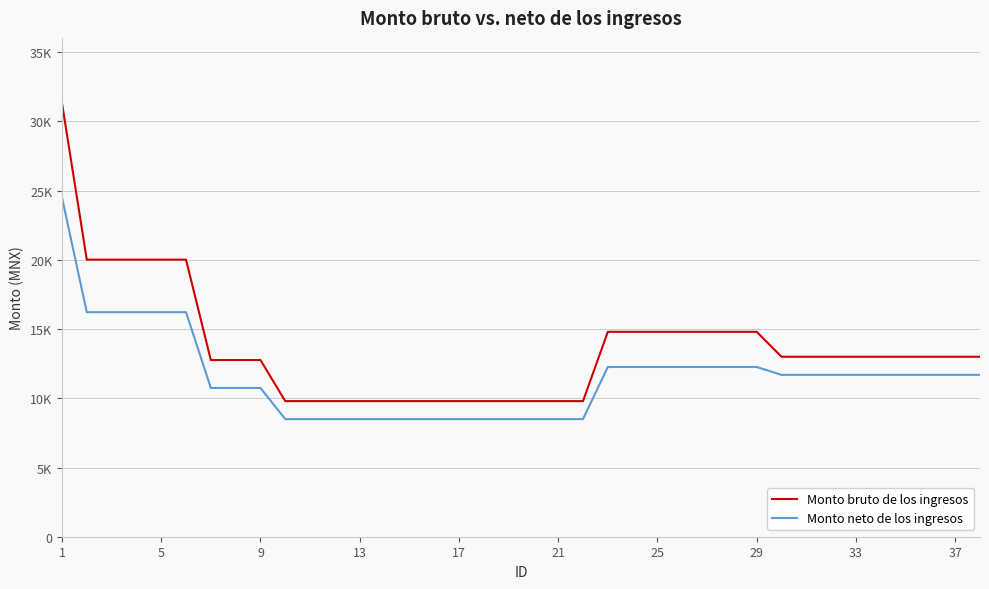

True or false: Monto neto de los ingresos and Monto bruto de los ingresos intersect in this chart.

False